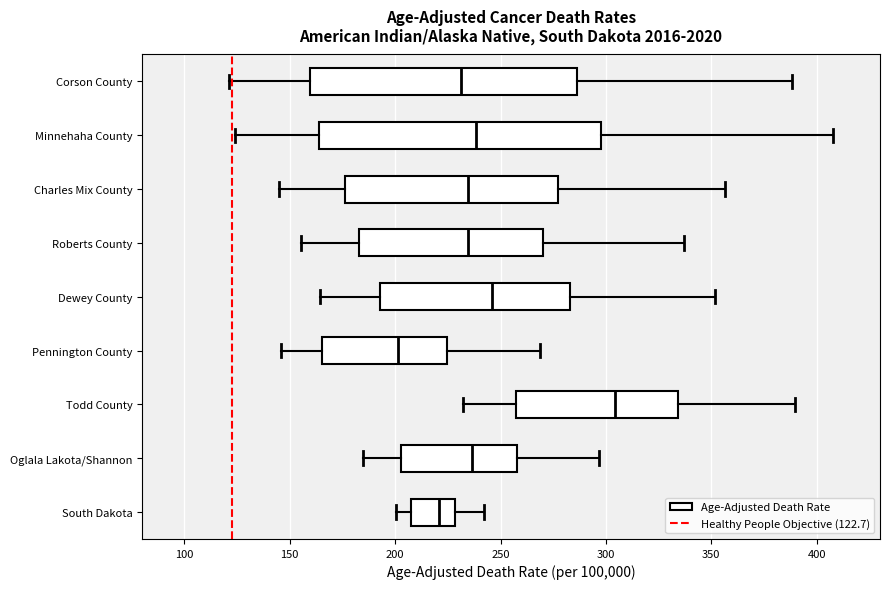

Where does the median line of the box for Roberts County sit on the x-axis? The values are not printed on the chart, so give them approximately, as read against the axis.

235